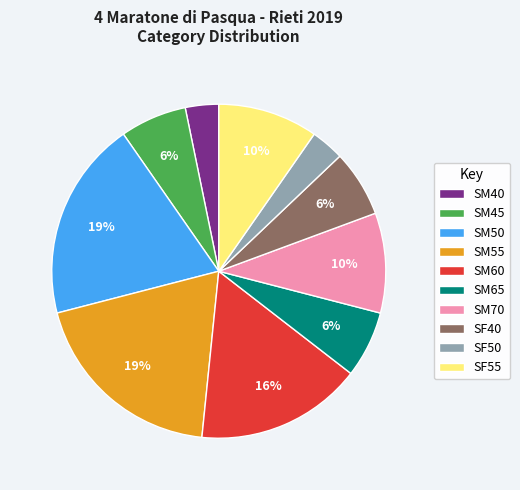

Combined, do SM45 and SM40 account for over 50%?

No